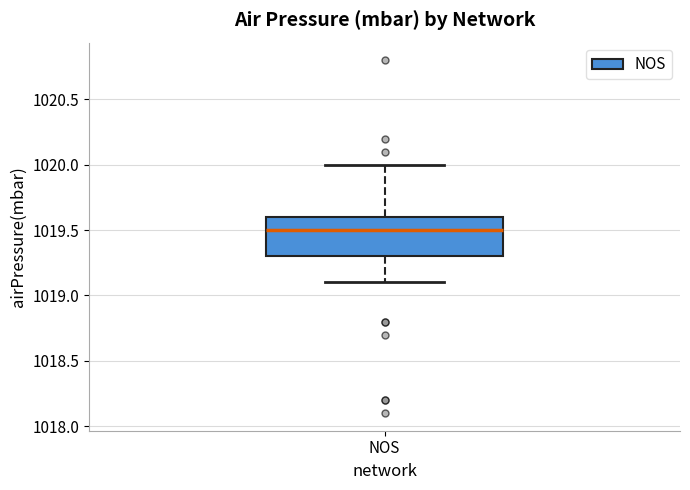

Transcribe this box plot: give where the median line is, the range the box spans, and where the two whiskers end, as read against the y-axis. The values are not printed on the chart, so give them approximately, as read against the axis.

median 1019.5, box 1019.3 to 1019.6, whiskers 1019.1 to 1020.0